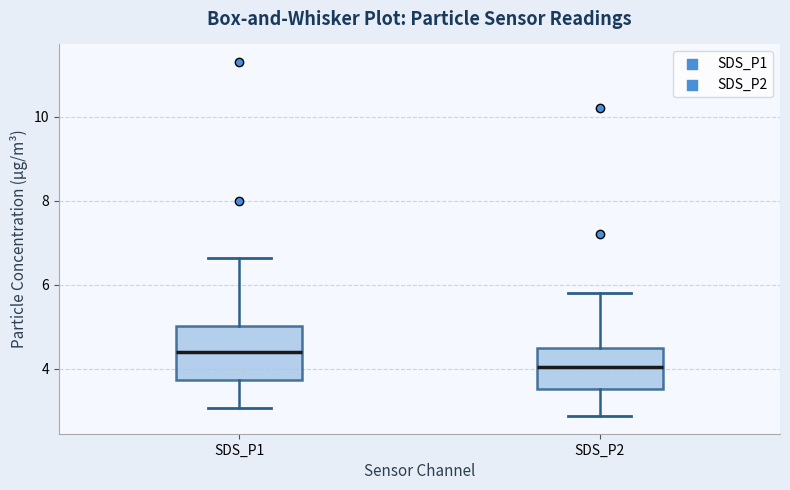

Which box has the lowest median line?

SDS_P2